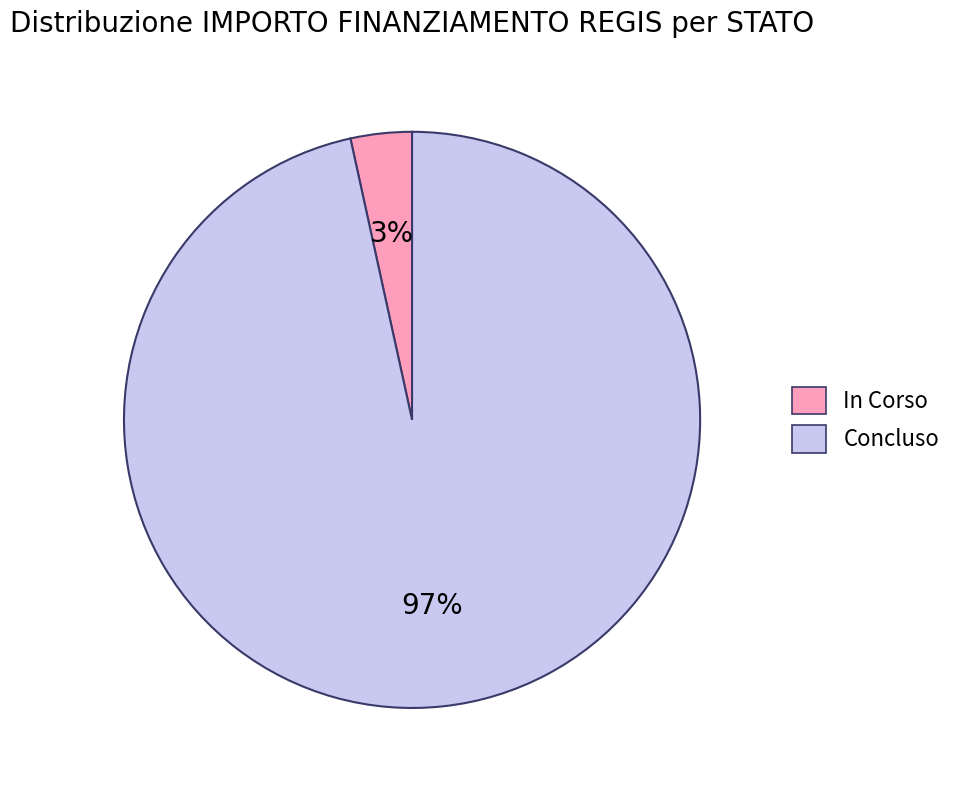

The In Corso slice represents 70% of the pie. True or false?

False